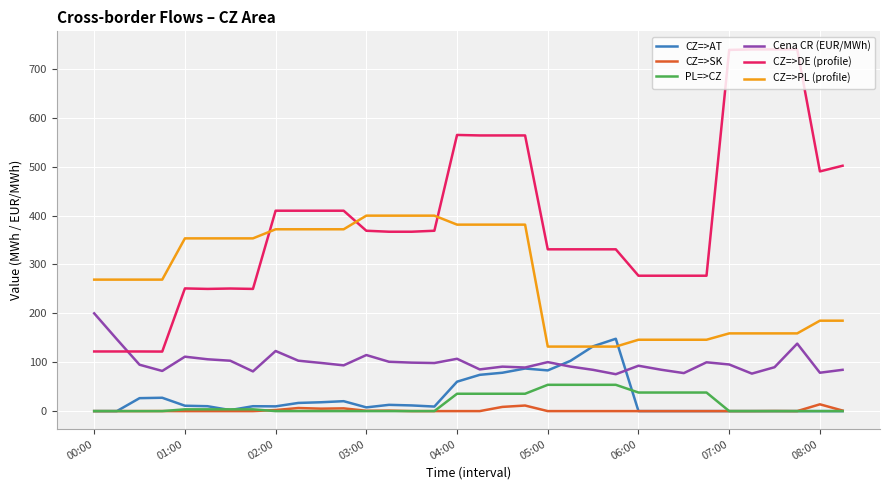

Rank the series by their maximum value, from highest to lowest.

CZ=>DE (profile), CZ=>PL (profile), Cena CR (EUR/MWh), CZ=>AT, PL=>CZ, CZ=>SK